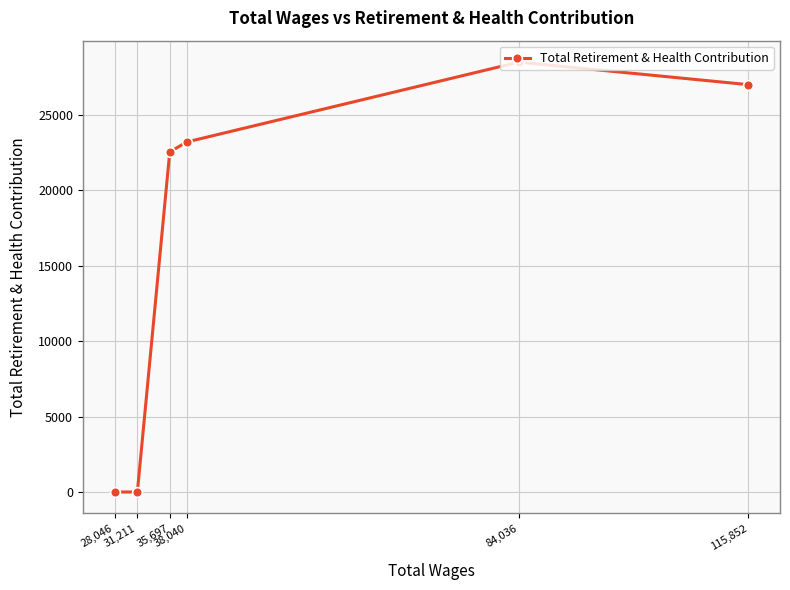

What is the sum of the values at 115,852 and 28,046?

27014